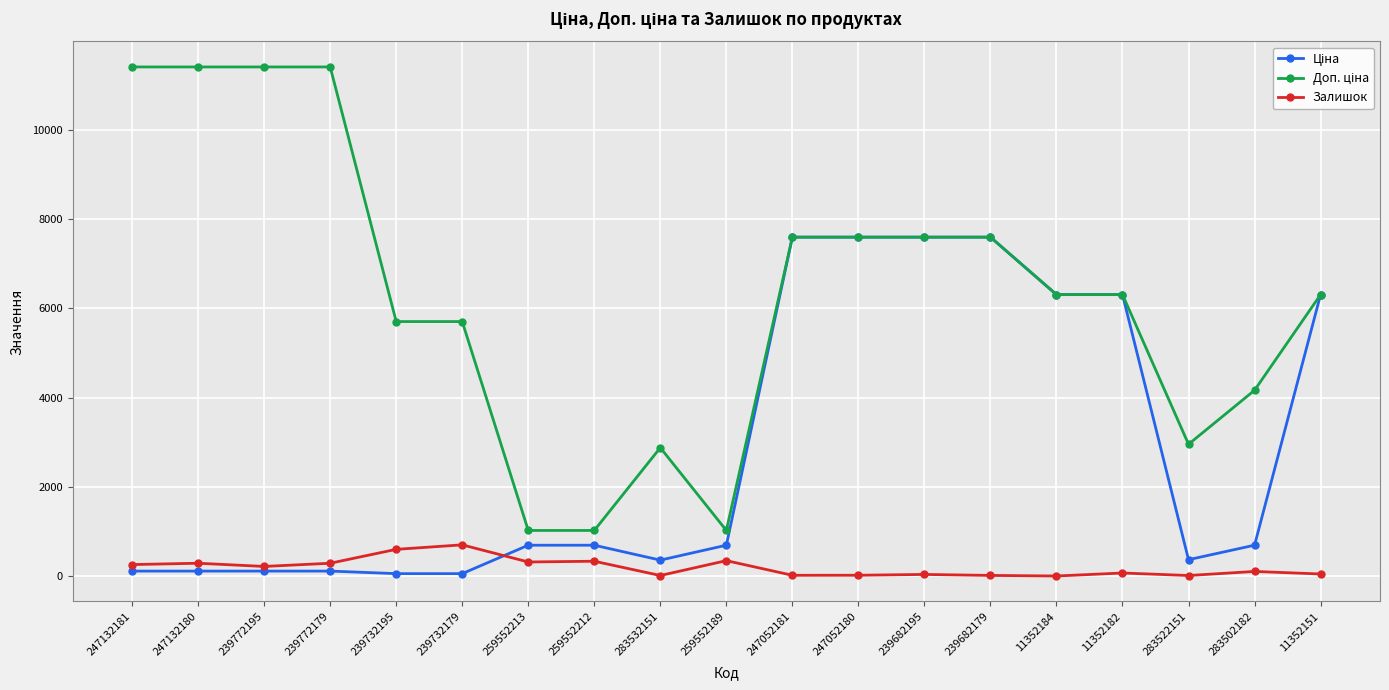

What is the label of the 14th point from the right?

239732179